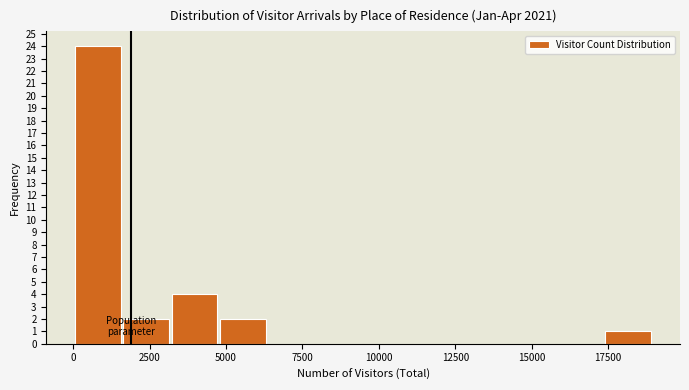

Read against the x-axis, roughly where is the centre of the tallest bar?

1000